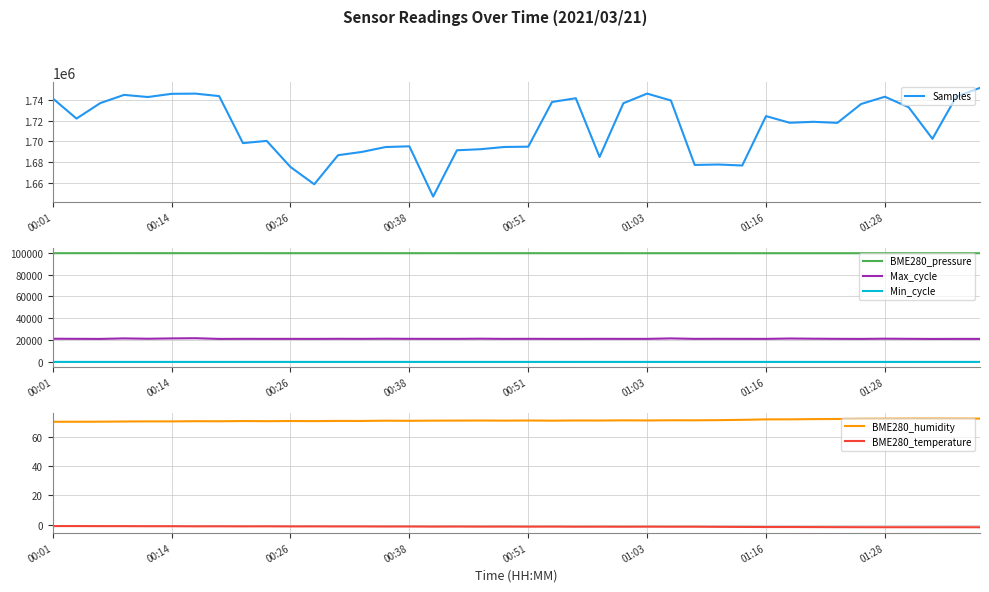

What position from the right is 23?

17